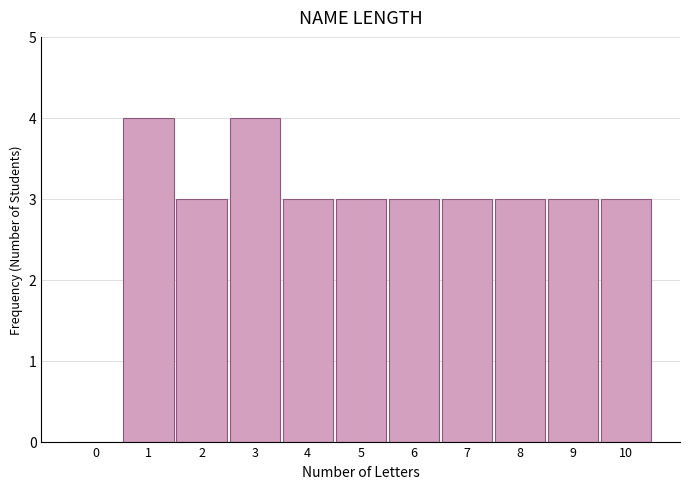

Reading left to right, extract all data points from this chart.

0=0	1=4	2=3	3=4	4=3	5=3	6=3	7=3	8=3	9=3	10=3